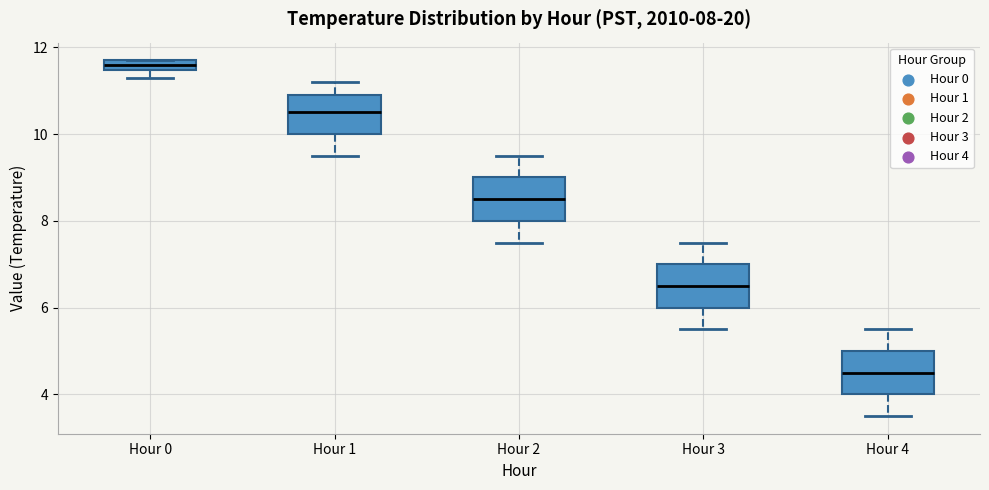

Which box has the highest median line?

Hour 0